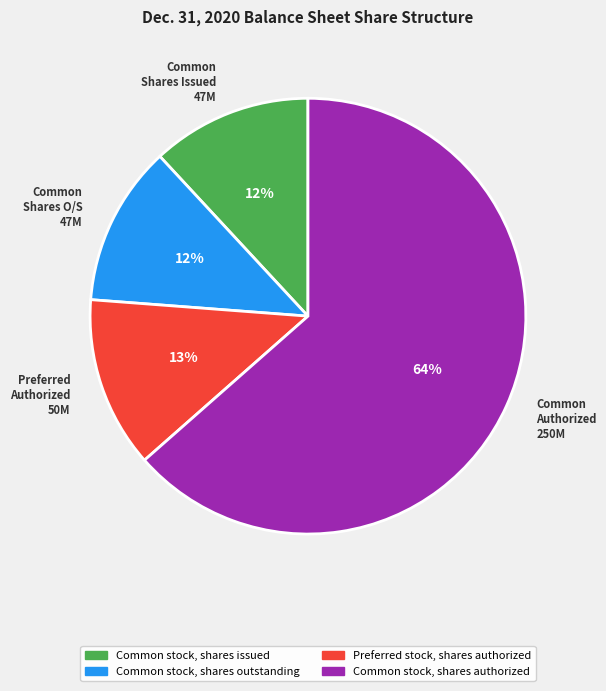

How many slices are in this pie chart?

4